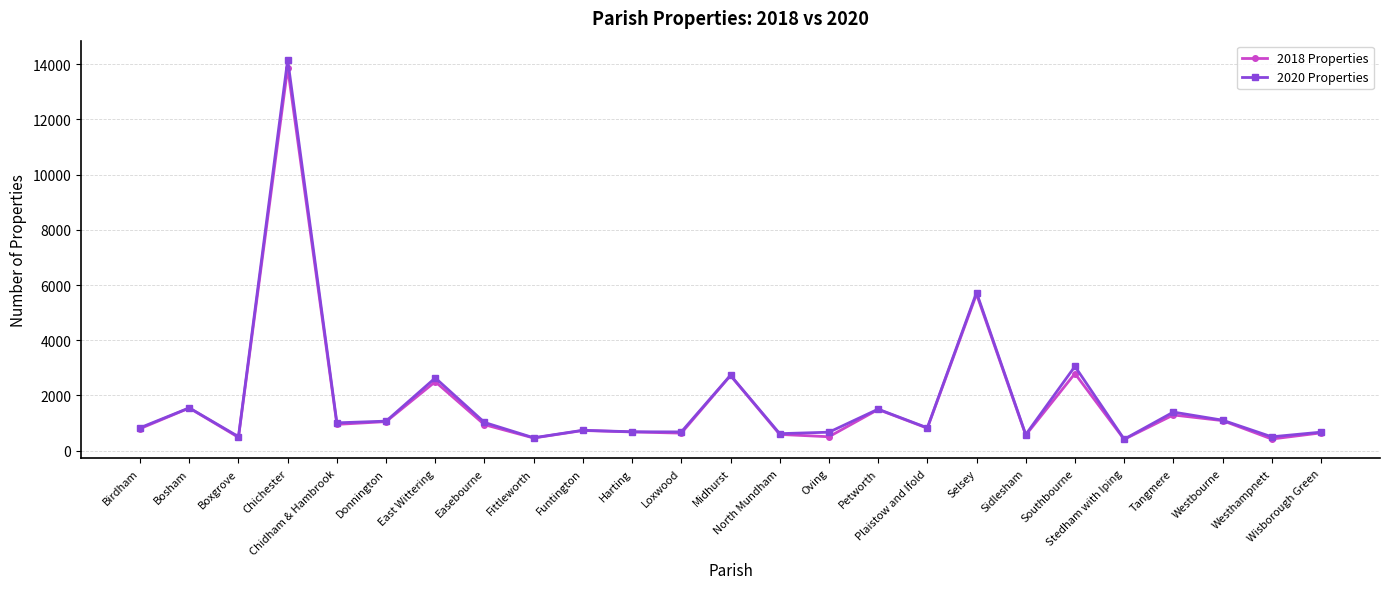

In 2018 Properties, how many points are higher than both neighbors (excluding endpoints)?

9